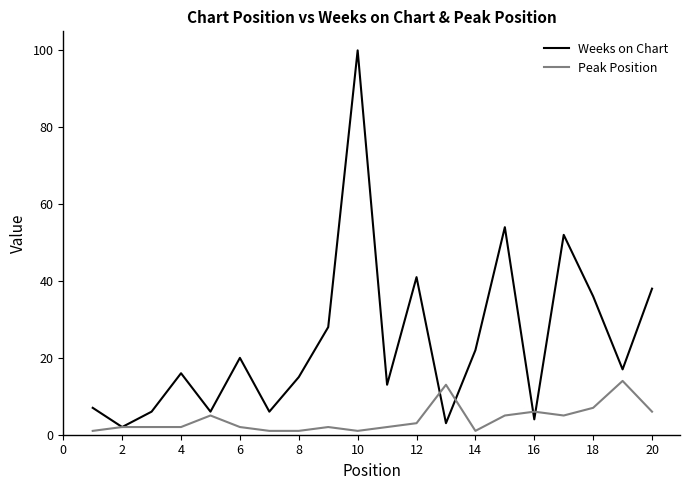

Rank the series by their average value, from highest to lowest.

Weeks on Chart, Peak Position